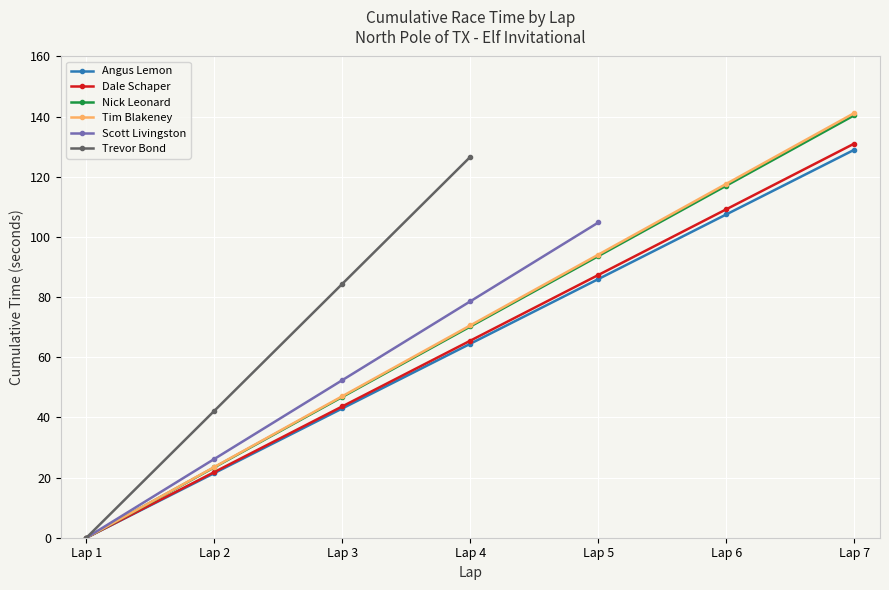

What is the maximum value for Nick Leonard?

140.5